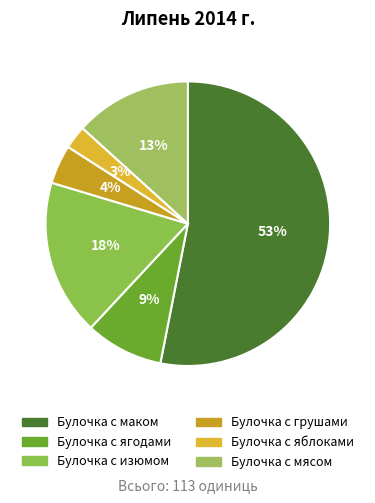

What is the change in value from Булочка с ягодами to Булочка с изюмом?

+10